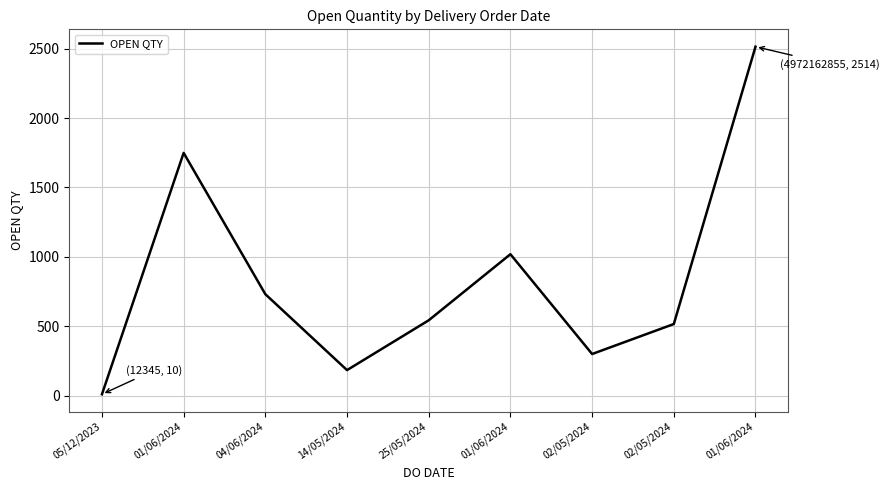

Where is the first local maximum?

01/06/2024